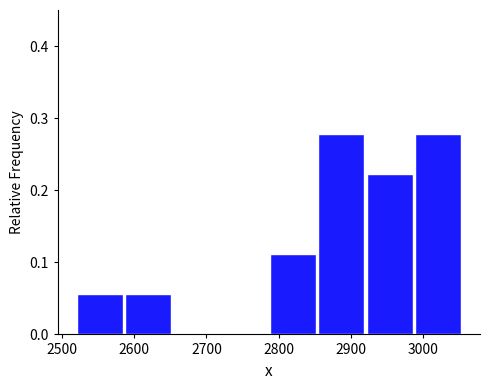

Reading left to right, transcribe this chart: for each bar, give the range it covers on the x-axis and its height. Neither the bar edges nor the heights are printed on the chart, so give them approximately, as read against the axes.

2520 to 2590: 0.06
2590 to 2650: 0.06
2650 to 2720: 0
2720 to 2790: 0
2790 to 2860: 0.11
2860 to 2920: 0.28
2920 to 2990: 0.22
2990 to 3060: 0.28